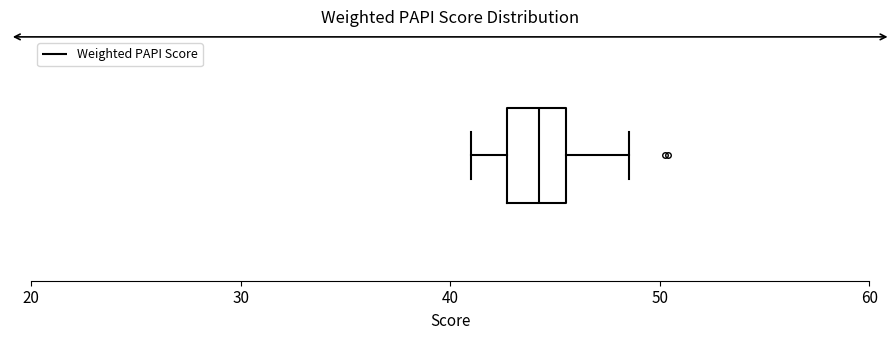

Read this box plot against the x-axis: the position of the median line, the range covered by the box, and the ends of both whiskers. The values are not printed on the chart, so give them approximately, as read against the axis.

median 44, box 43 to 46, whiskers 41 to 49